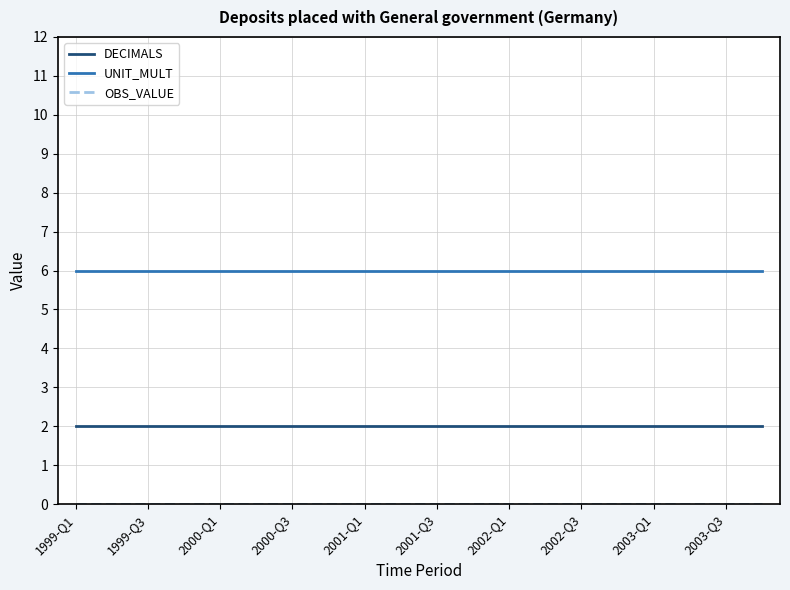

What is the minimum value for UNIT_MULT?

6